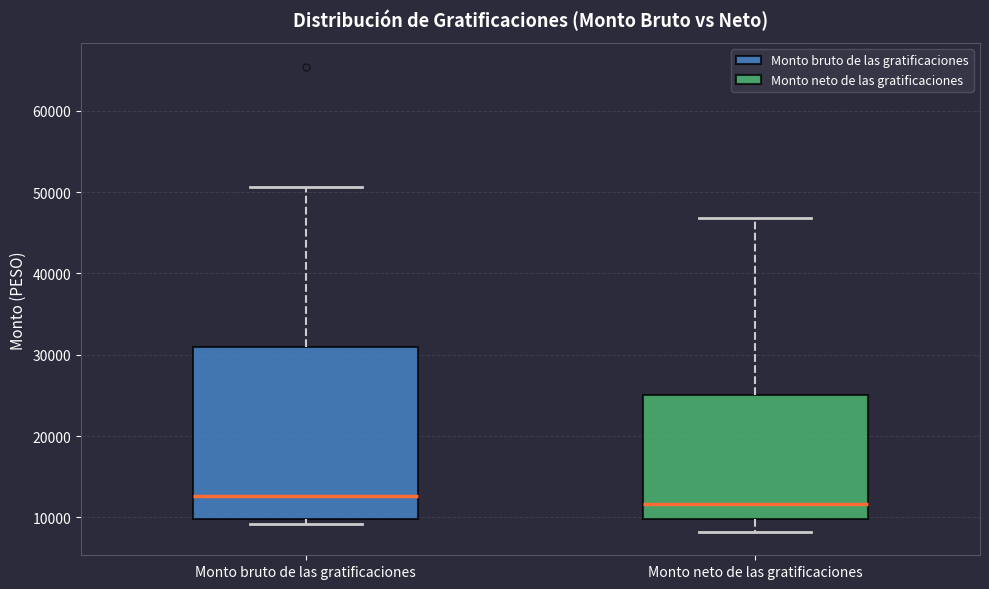

Reading left to right, transcribe this box plot: for each box, give where its median line is, the range the box spans, and where its two whiskers end, as read against the y-axis. The values are not printed on the chart, so give them approximately, as read against the axis.

Monto bruto de las gratificaciones: median 13000, box 10000 to 31000, whiskers 9000 to 51000
Monto neto de las gratificaciones: median 12000, box 10000 to 25000, whiskers 8000 to 47000